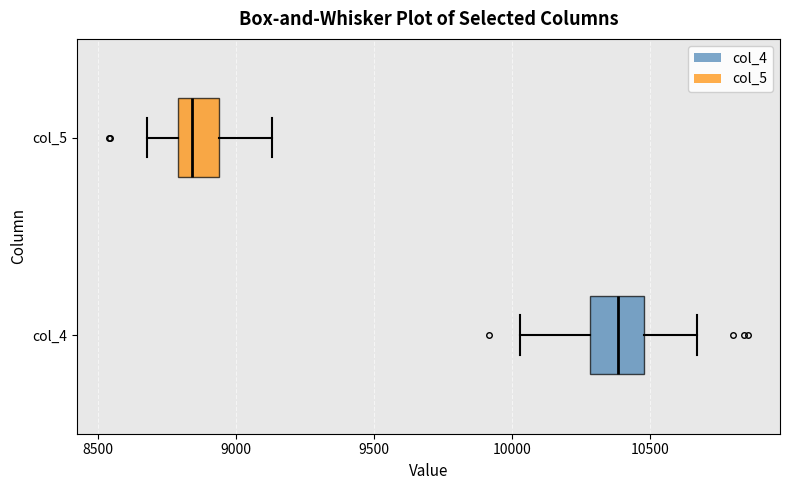

Which box's median line is the furthest to the right?

col_4